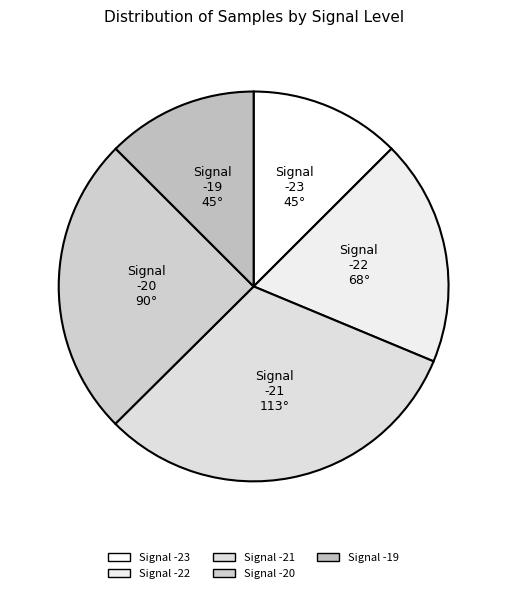

Approximately how many times larger is the value at Signal -21 compared to Signal -23?

2.5